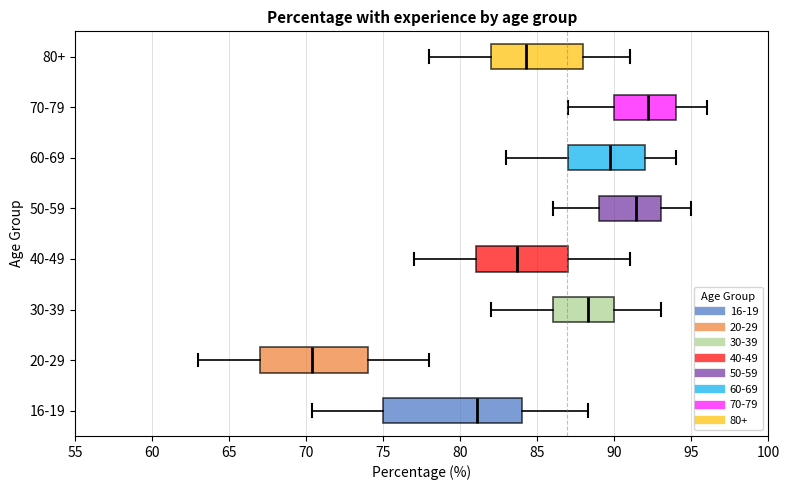

Where is the left edge of the box for 50-59 on the x-axis? The values are not printed on the chart, so give them approximately, as read against the axis.

89.0